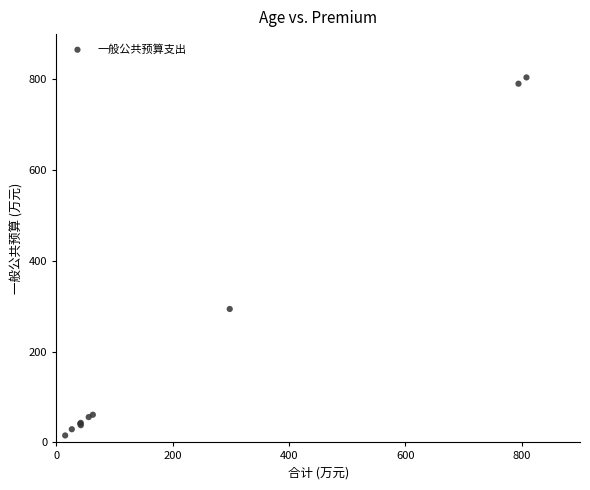

What Y value in the scatter plot is closest to 409?

294.1